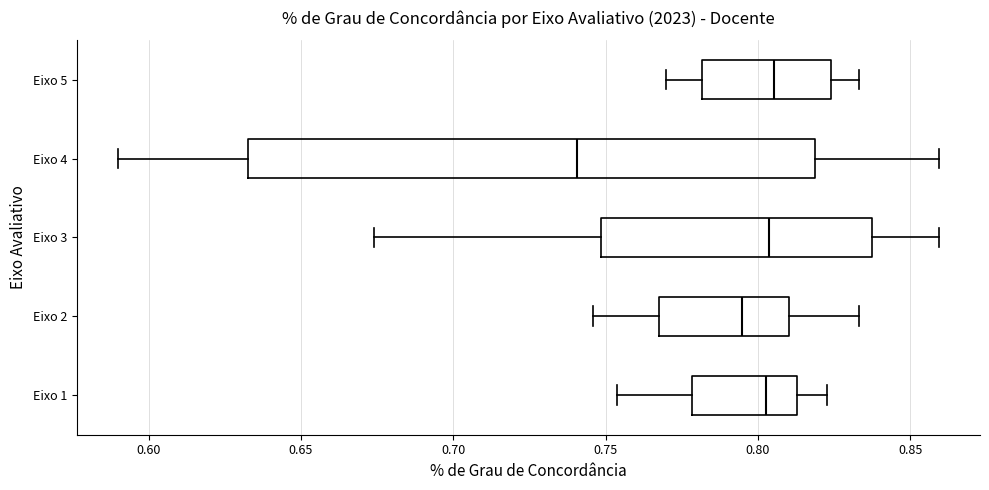

Reading bottom to top, transcribe this box plot: for each box, give where its median line is, the range the box spans, and where its two whiskers end, as read against the x-axis. The values are not printed on the chart, so give them approximately, as read against the axis.

Eixo 1: median 0.805, box 0.780 to 0.815, whiskers 0.755 to 0.825
Eixo 2: median 0.795, box 0.770 to 0.810, whiskers 0.745 to 0.835
Eixo 3: median 0.805, box 0.750 to 0.840, whiskers 0.675 to 0.860
Eixo 4: median 0.740, box 0.635 to 0.820, whiskers 0.590 to 0.860
Eixo 5: median 0.805, box 0.780 to 0.825, whiskers 0.770 to 0.835